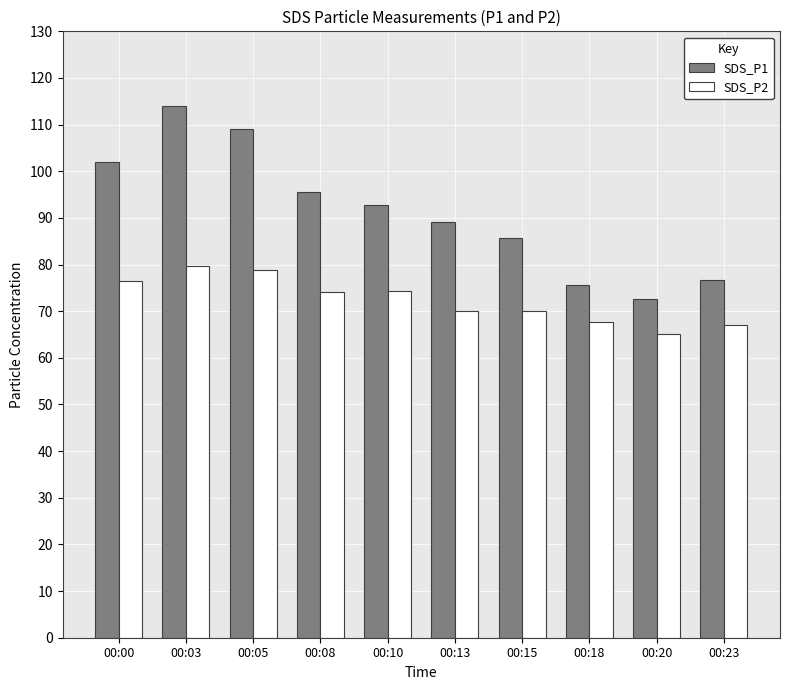

Between 00:15 and 00:20, which series saw the biggest shift?

SDS_P1